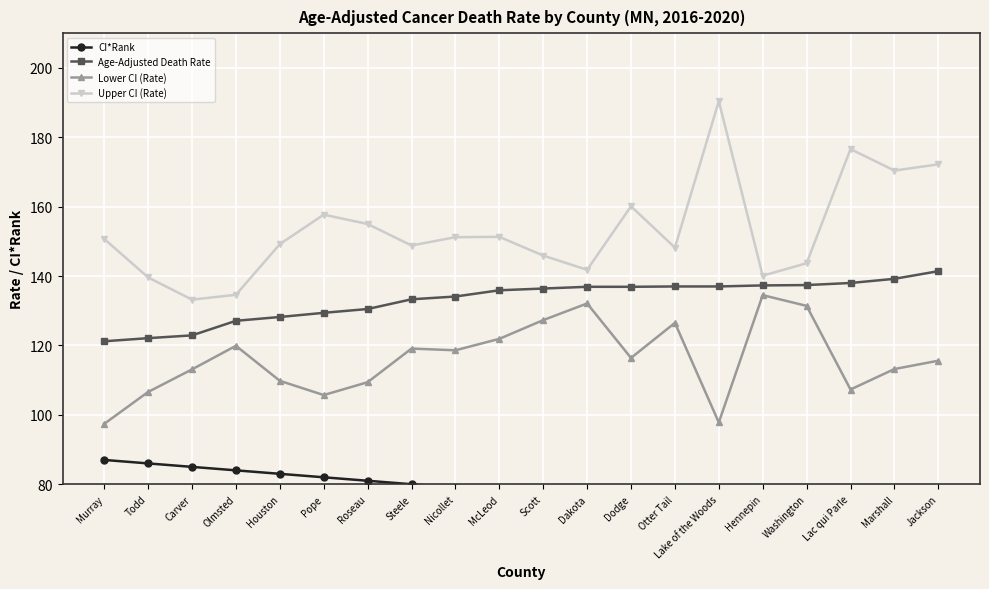

Which series has the largest total across all categories?

Upper CI (Rate)